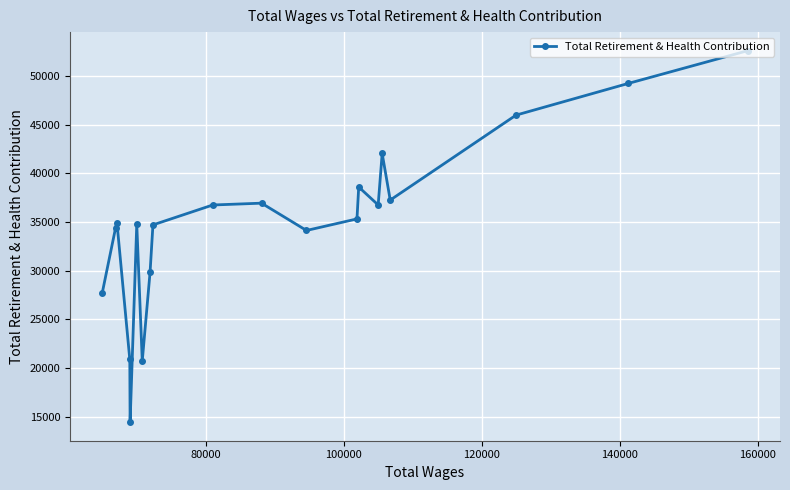

What is the maximum value shown in the chart?

52605